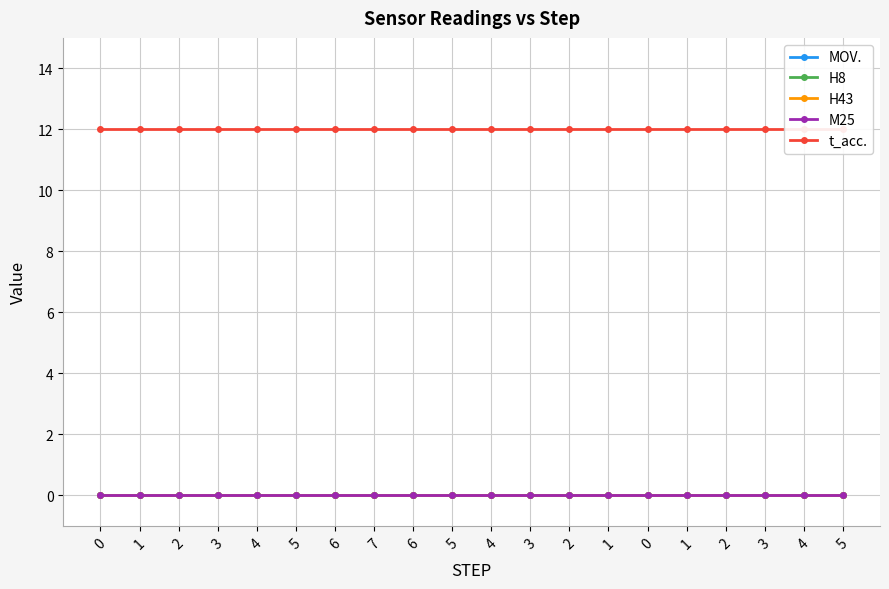

Reading left to right, extract all data points from this chart.

MOV.: 0	0	0	0	0	0	0	0	0	0	0	0	0	0	0	0	0	0	0	0
H8: 0	0	0	0	0	0	0	0	0	0	0	0	0	0	0	0	0	0	0	0
H43: 0	0	0	0	0	0	0	0	0	0	0	0	0	0	0	0	0	0	0	0
M25: 0	0	0	0	0	0	0	0	0	0	0	0	0	0	0	0	0	0	0	0
t_acc.: 12	12	12	12	12	12	12	12	12	12	12	12	12	12	12	12	12	12	12	12